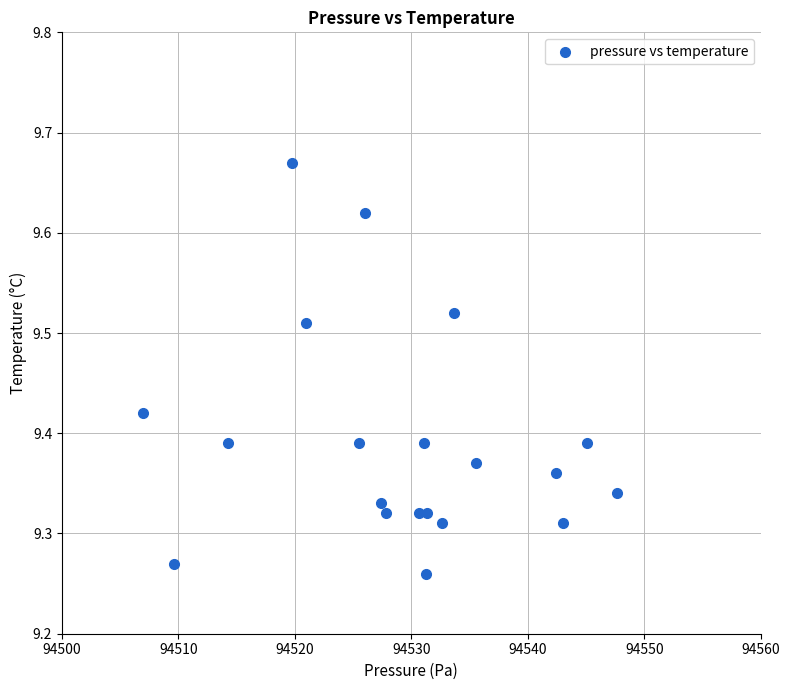

What is the range of X values (max minus min)?

40.7